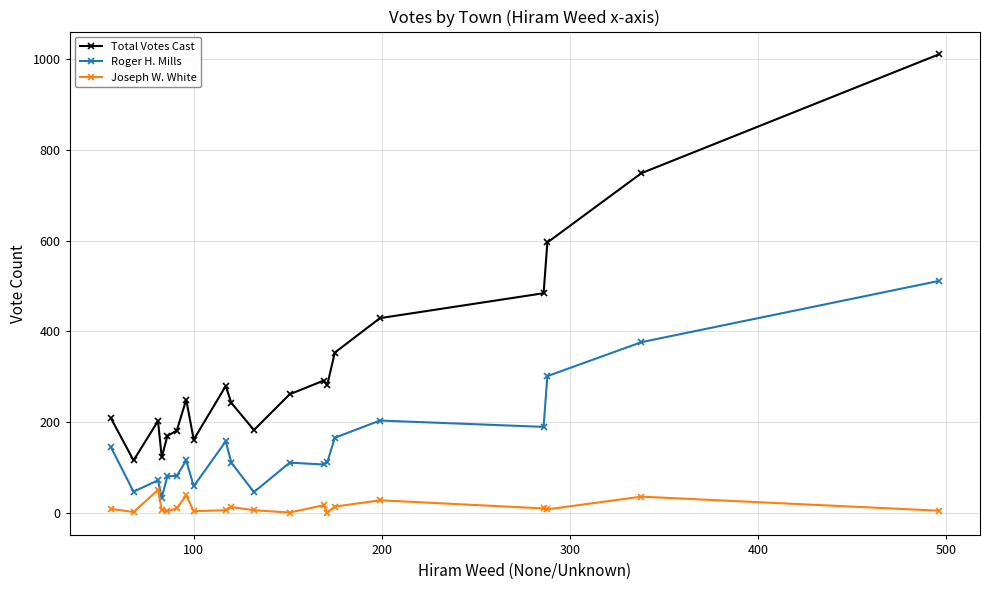

Which series has the widest spread of values?

Total Votes Cast